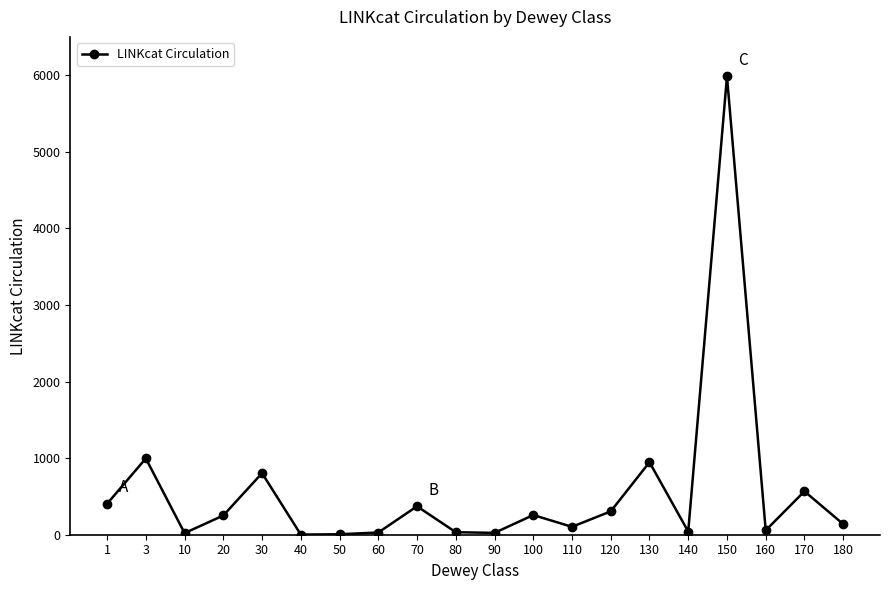

At which category does the data reach its first local valley?

10